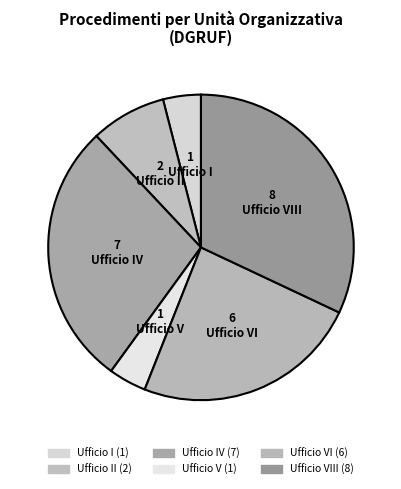

Count the number of slices in the pie.

6